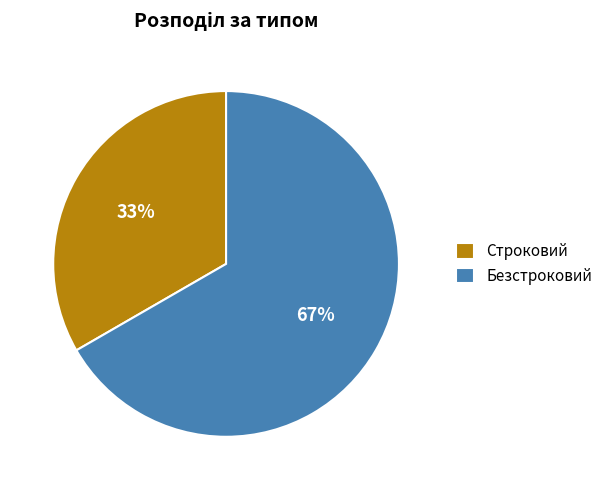

Which category accounts for the majority?

Безстроковий